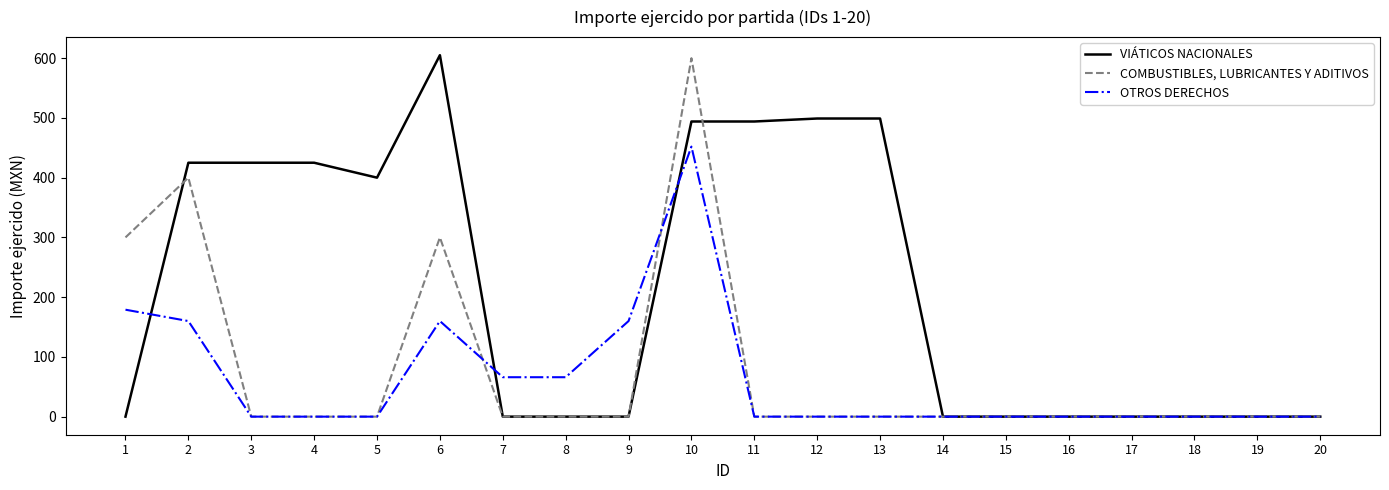

What is the maximum value for COMBUSTIBLES, LUBRICANTES Y ADITIVOS?

600